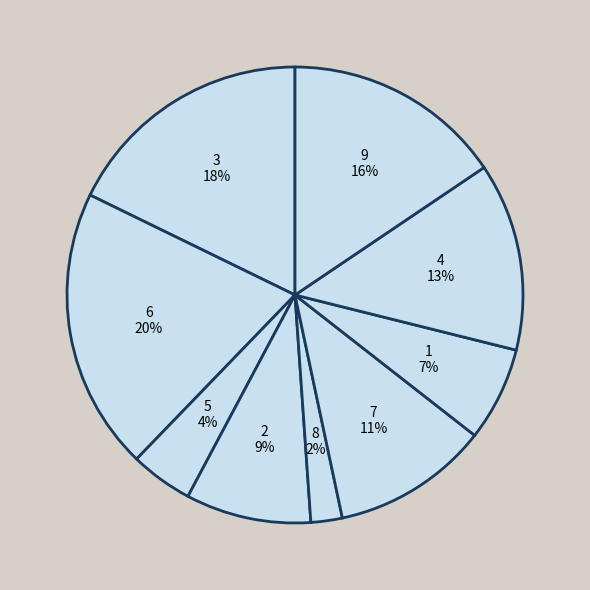

Which slice is the smallest?

8